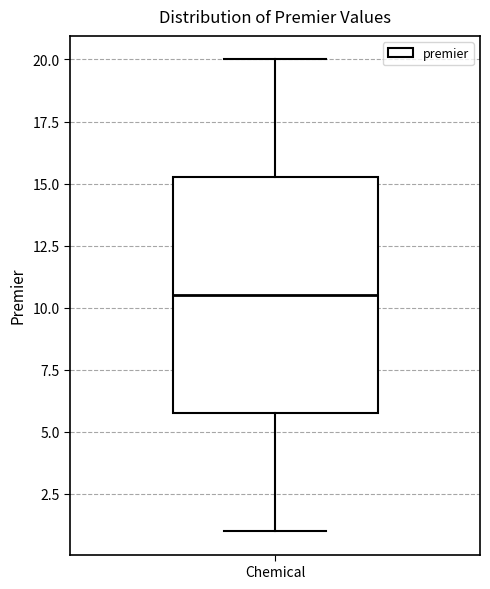

Where does the upper whisker of the box for Chemical end on the y-axis? The values are not printed on the chart, so give them approximately, as read against the axis.

20.0